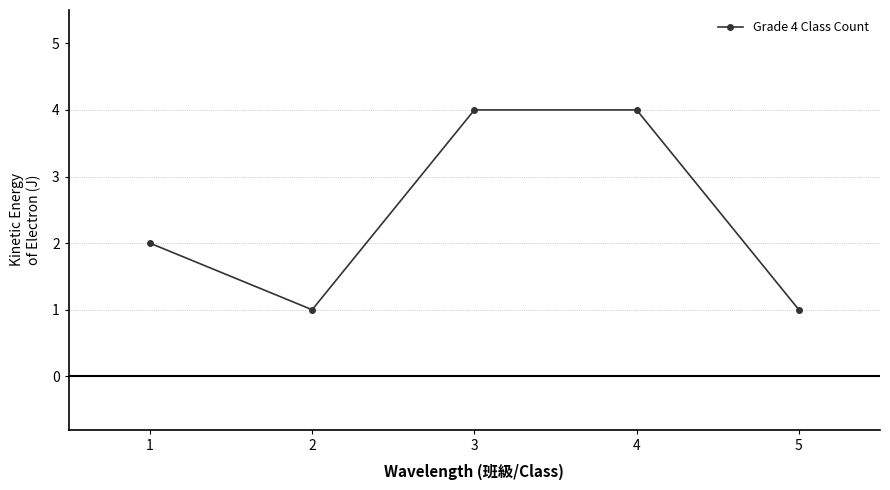

Where is the first local minimum?

2